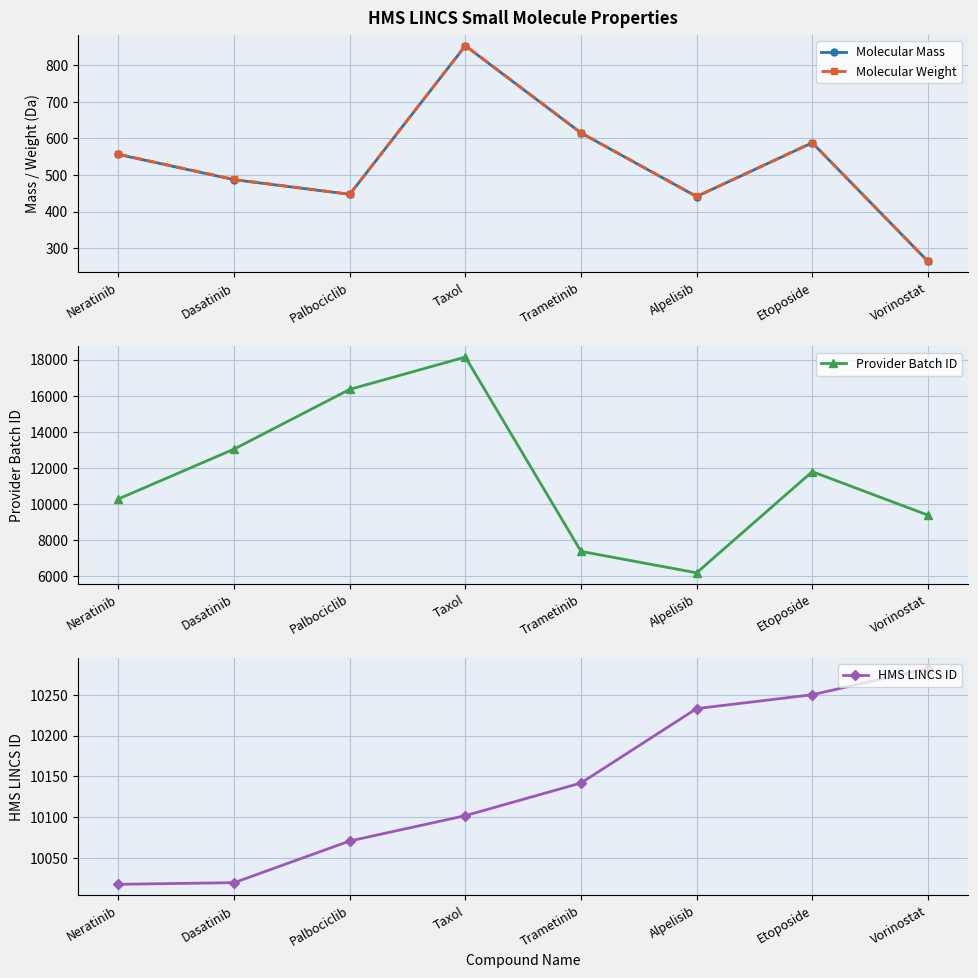

How many categories are shown in the chart?

8